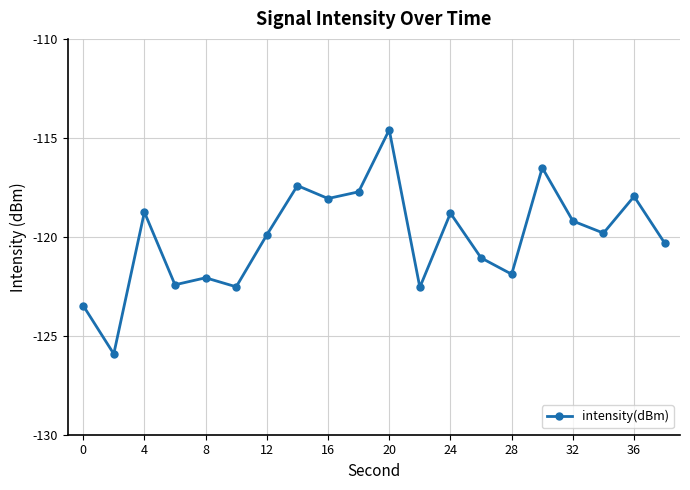

True or false: there are more than 0 points higher than both neighbors.

True